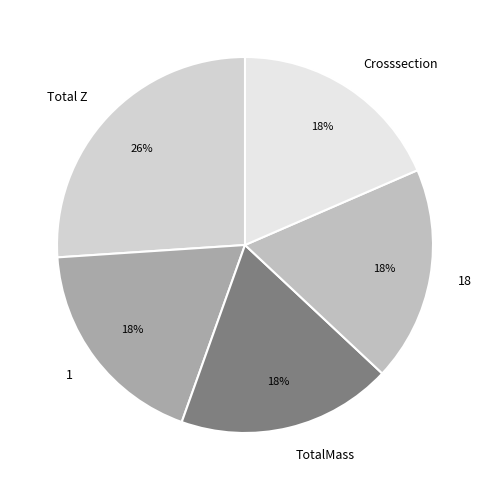

What percentage is the 1 slice, to the nearest percent?

18%